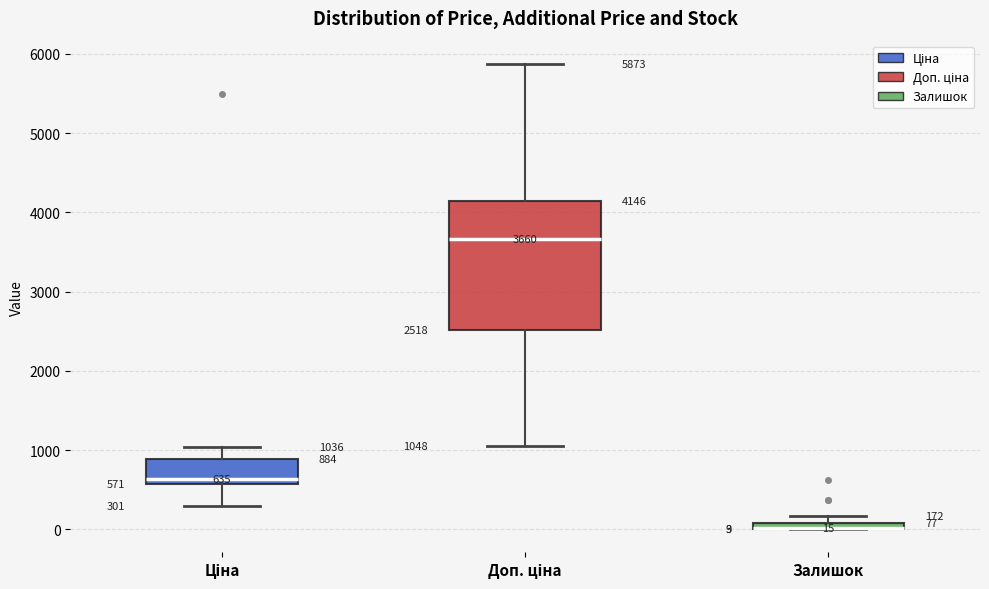

Which box is the tallest, from its lower edge to its upper edge?

Доп. ціна